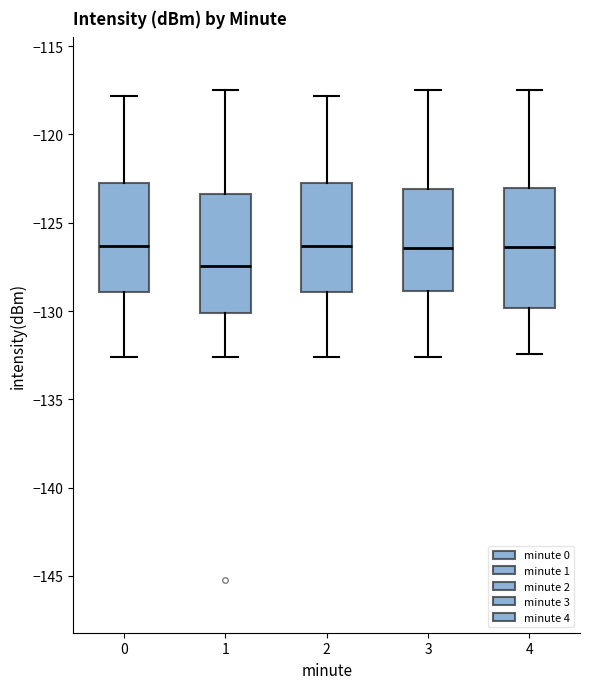

Where is the lower edge of the box at x = 3 on the y-axis? The values are not printed on the chart, so give them approximately, as read against the axis.

-129.0